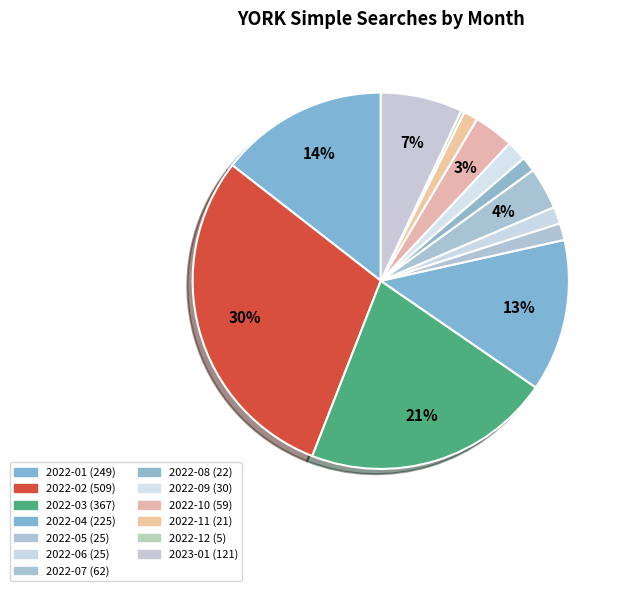

What is the ratio of the value at 2022-04 to the value at 2022-01?

0.9